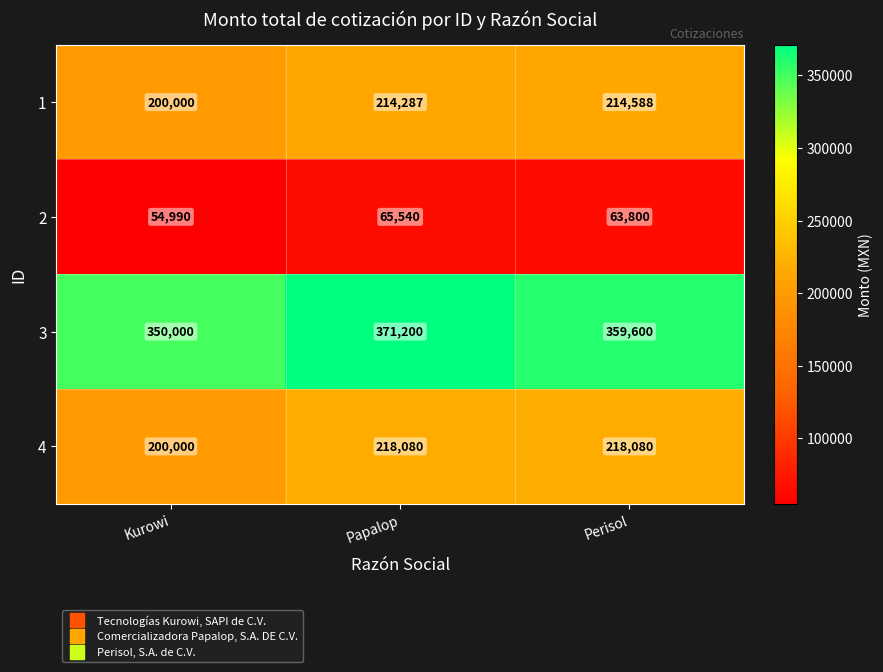

Which category has the lowest value across all series?

Kurowi